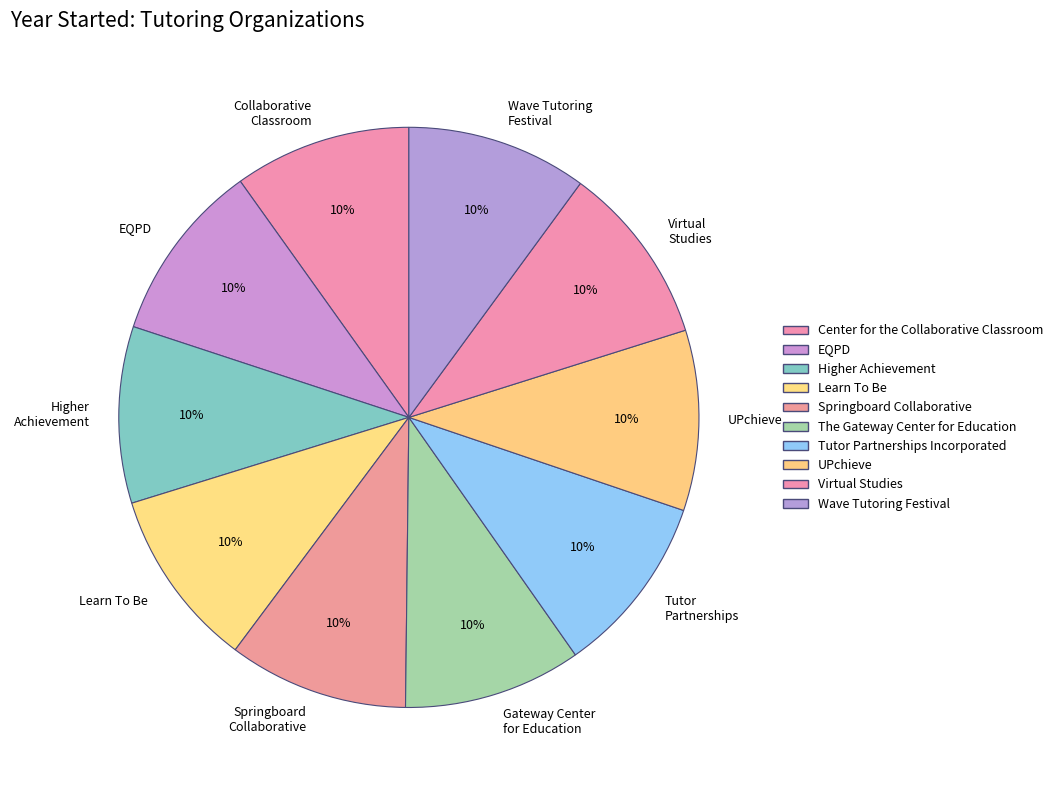

Is EQPD the majority of the pie?

No